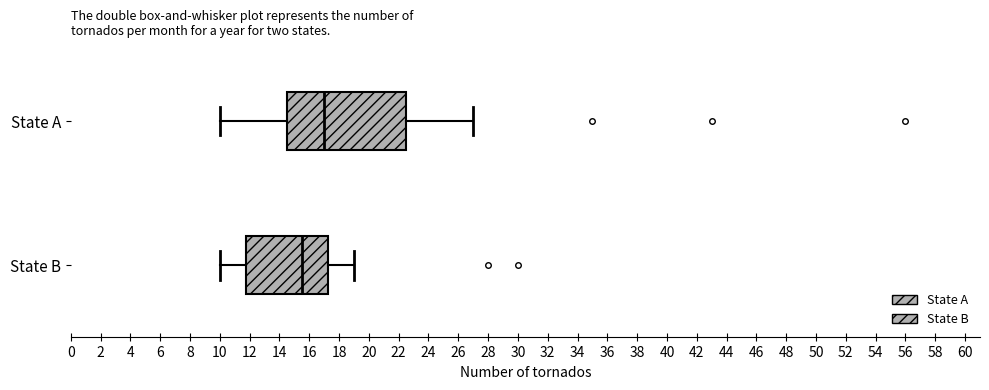

Reading bottom to top, read every box against the x-axis: the position of its median line, the range the box covers, and the ends of its whiskers. The values are not printed on the chart, so give them approximately, as read against the axis.

State B: median 15.6, box 11.8 to 17.2, whiskers 10.0 to 19.0
State A: median 17.0, box 14.6 to 22.6, whiskers 10.0 to 27.0